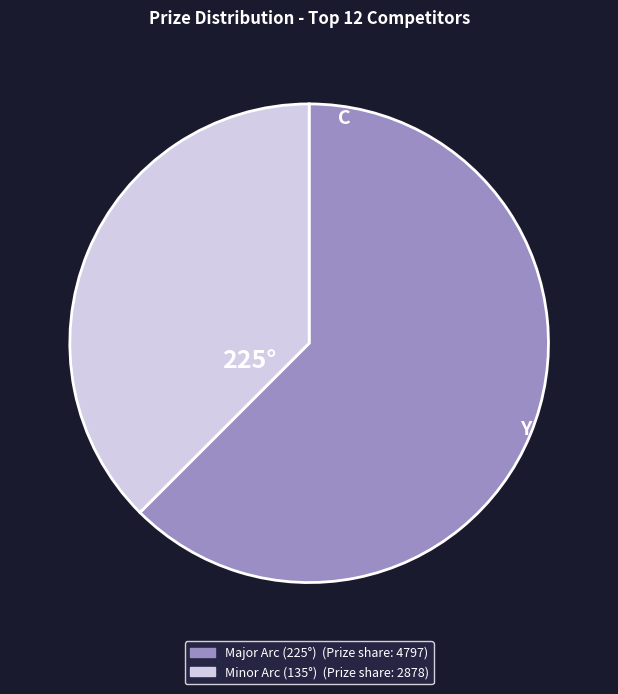

How many segments does this pie chart have?

2